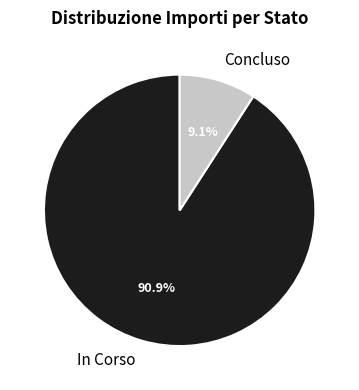

What percentage do Concluso and In Corso together represent?

100.0%